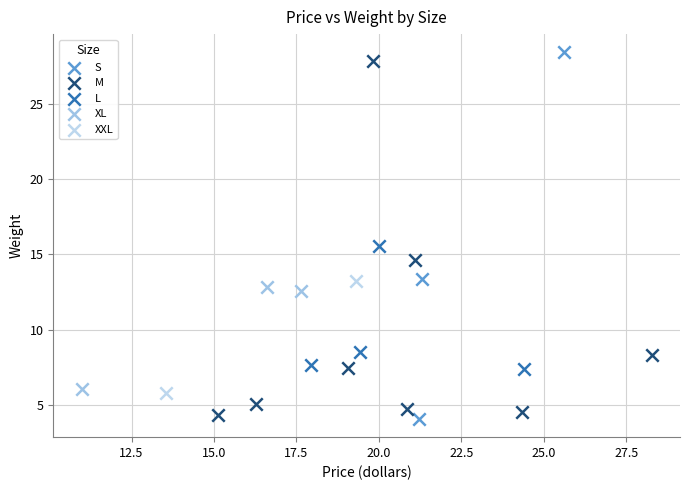

Which series reaches the minimum Y coordinate?

S